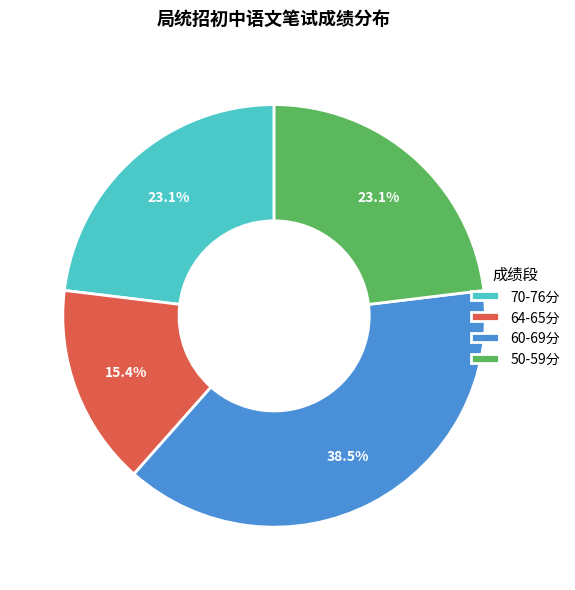

Is there a majority slice in this chart?

No